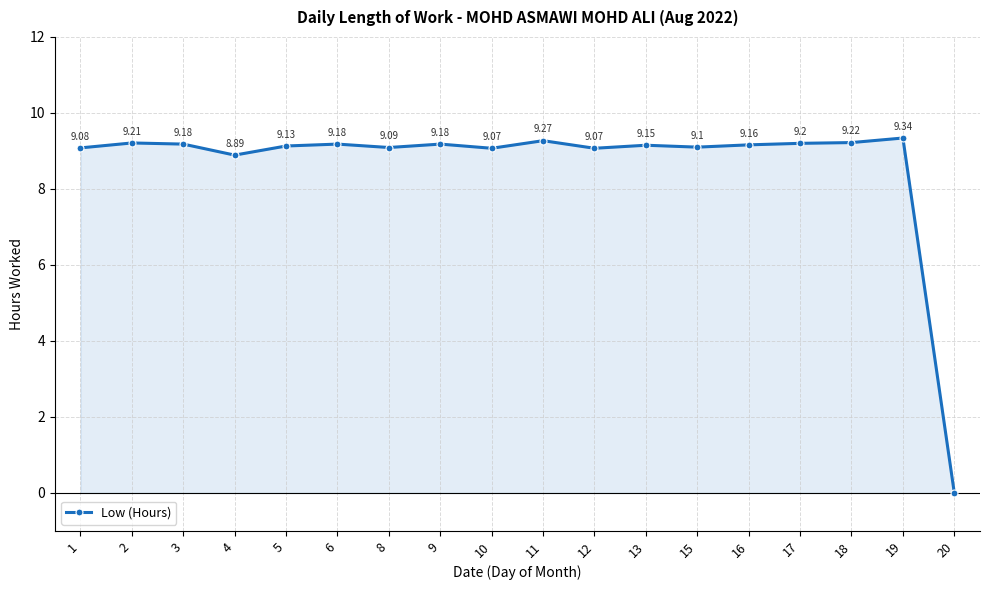

How many interior local peaks (higher than both neighbors) does the data have?

6